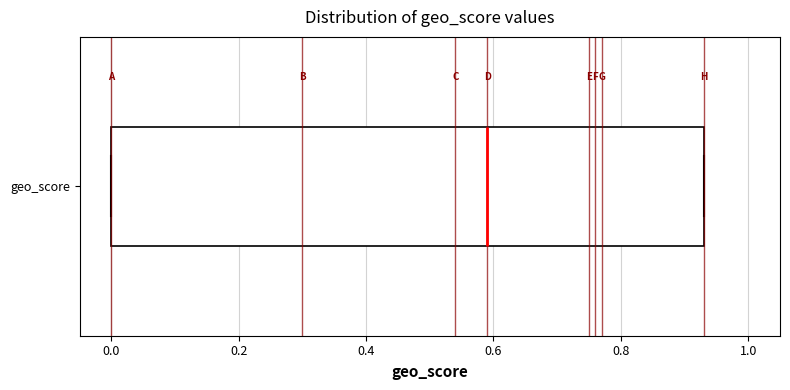

Transcribe this box plot: give where the median line is, the range the box spans, and where the two whiskers end, as read against the x-axis. The values are not printed on the chart, so give them approximately, as read against the axis.

median 0.60, box 0.00 to 0.94, whiskers 0.00 to 0.94